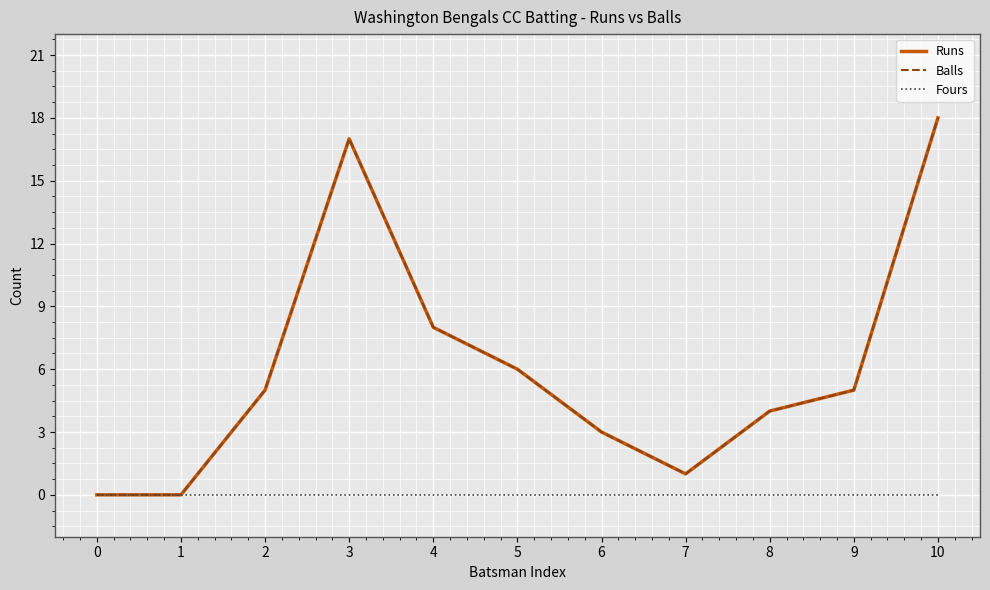

What is the maximum value shown in the chart?

18